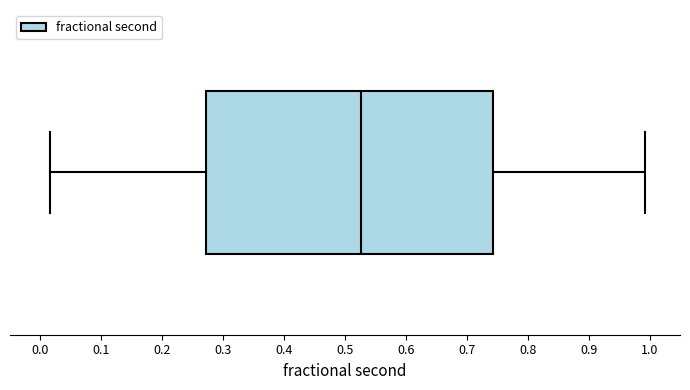

Transcribe this box plot: give where the median line is, the range the box spans, and where the two whiskers end, as read against the x-axis. The values are not printed on the chart, so give them approximately, as read against the axis.

median 0.53, box 0.27 to 0.74, whiskers 0.02 to 0.99